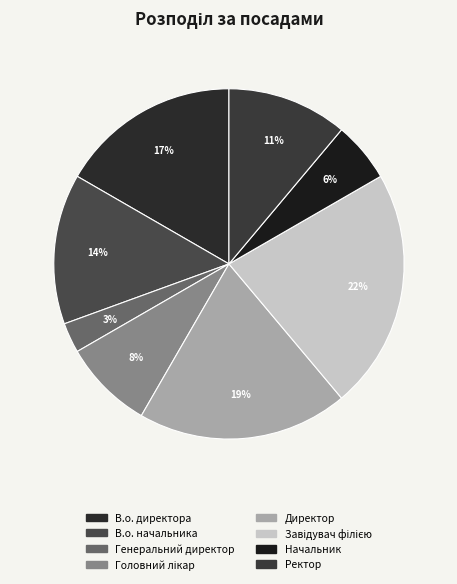

How many segments does this pie chart have?

8